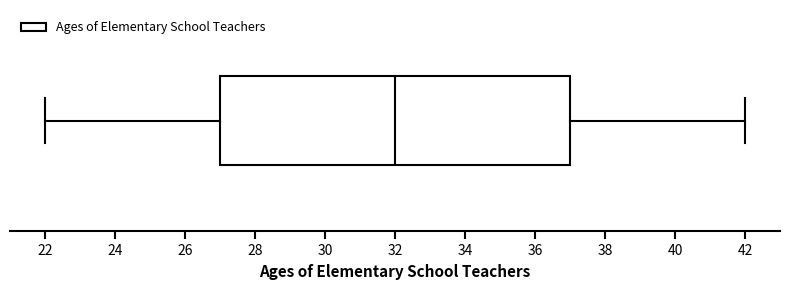

Where is the left edge of the box on the x-axis? The values are not printed on the chart, so give them approximately, as read against the axis.

27